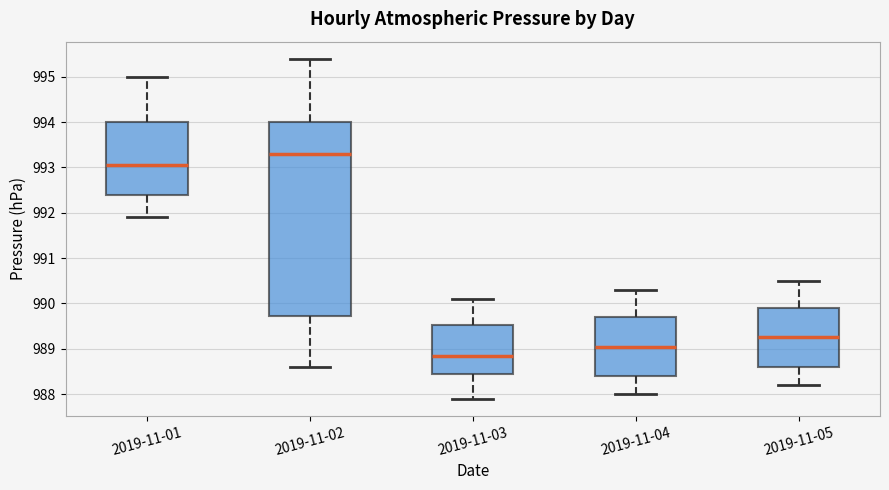

Which box's median line is the highest?

2019-11-02